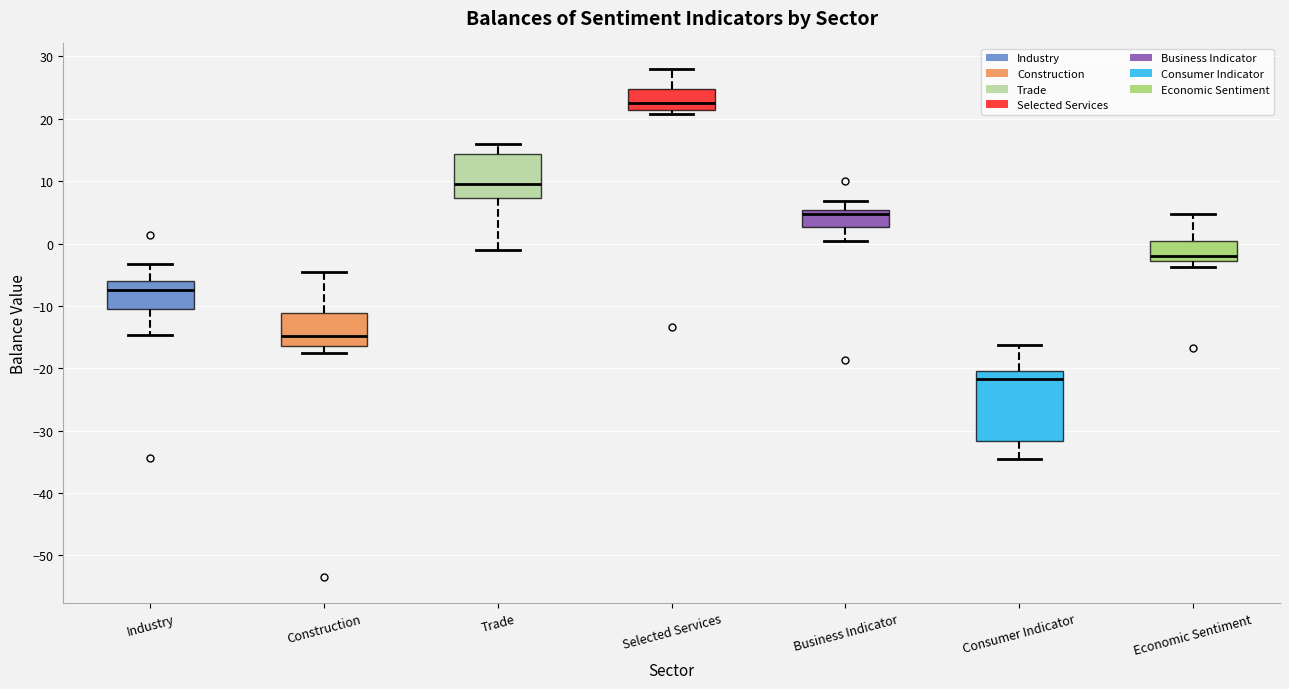

Reading left to right, read every box against the y-axis: the position of its median line, the range the box covers, and the ends of its whiskers. The values are not printed on the chart, so give them approximately, as read against the axis.

Industry: median -7, box -11 to -6, whiskers -15 to -3
Construction: median -15, box -16 to -11, whiskers -17 to -4
Trade: median 10, box 7 to 14, whiskers -1 to 16
Selected Services: median 23, box 21 to 25, whiskers 21 (just below the box's lower edge) to 28
Business Indicator: median 5 (just below the box's upper edge), box 3 to 5, whiskers 0 to 7
Consumer Indicator: median -22, box -32 to -20, whiskers -34 to -16
Economic Sentiment: median -2, box -3 to 0, whiskers -4 to 5